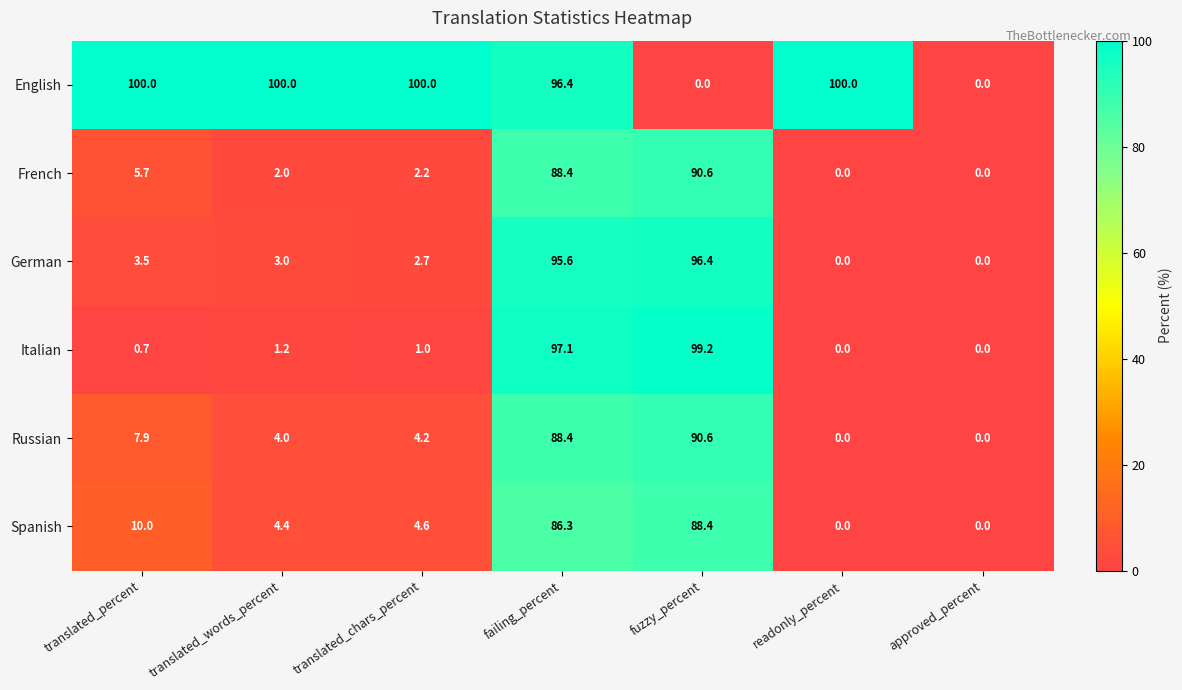

The value of Russian at failing_percent is 147.3. True or false?

False